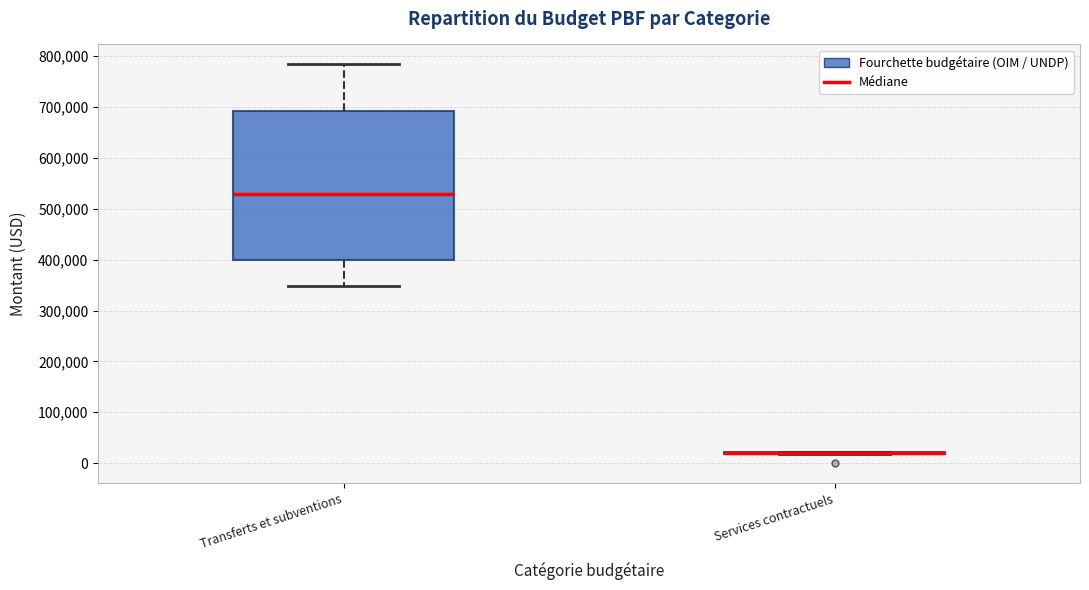

Reading left to right, read every box against the y-axis: the position of its median line, the range the box covers, and the ends of its whiskers. The values are not printed on the chart, so give them approximately, as read against the axis.

Transferts et subventions: median 530000, box 400000 to 690000, whiskers 350000 to 780000
Services contractuels: box collapsed to a line at 20000, whiskers 20000 to 20000